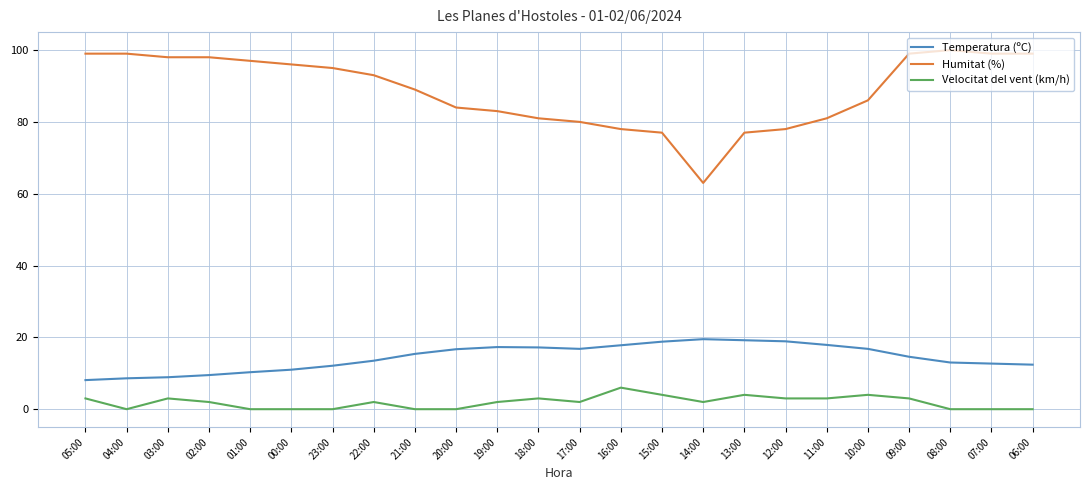

True or false: Velocitat del vent (km/h) and Humitat (%) intersect in this chart.

False